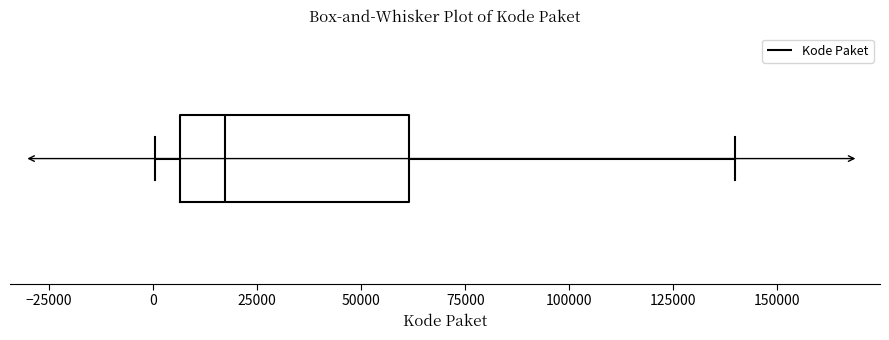

Transcribe this box plot: give where the median line is, the range the box spans, and where the two whiskers end, as read against the x-axis. The values are not printed on the chart, so give them approximately, as read against the axis.

median 15000, box 5000 to 60000, whiskers 0 to 140000